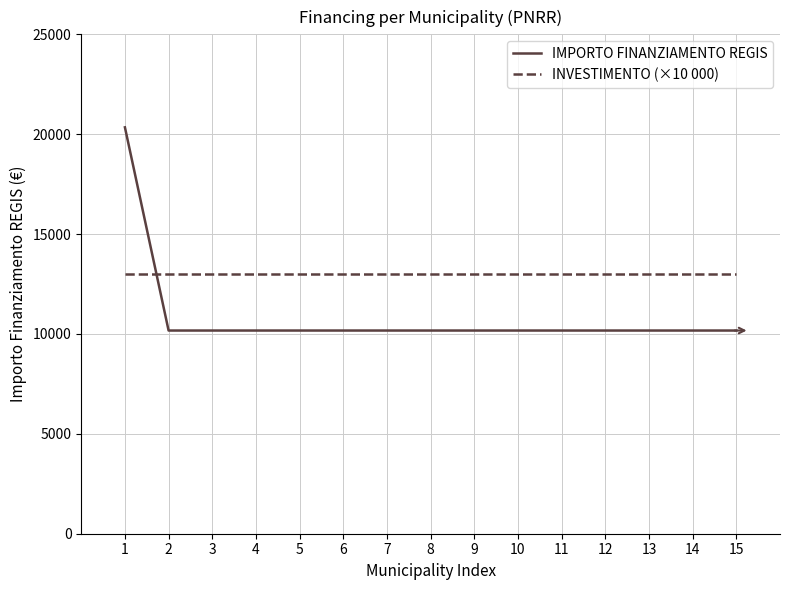

Reading right to left, transcribe all the data shown in this chart.

IMPORTO FINANZIAMENTO REGIS: 10172	10172	10172	10172	10172	10172	10172	10172	10172	10172	10172	10172	10172	10172	20344
INVESTIMENTO (×10 000): 13000	13000	13000	13000	13000	13000	13000	13000	13000	13000	13000	13000	13000	13000	13000